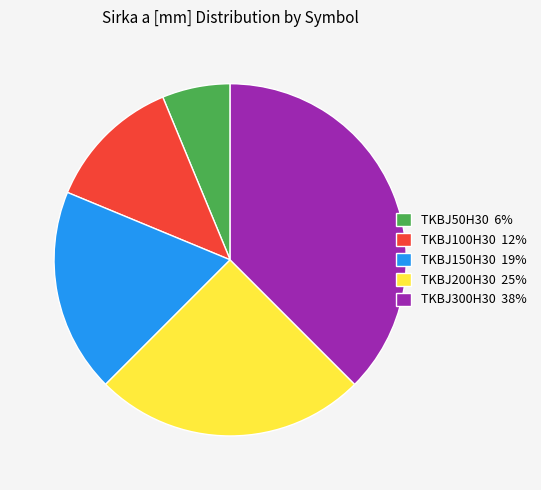

What is the ratio of the value at TKBJ50H30 to the value at TKBJ100H30?

0.5